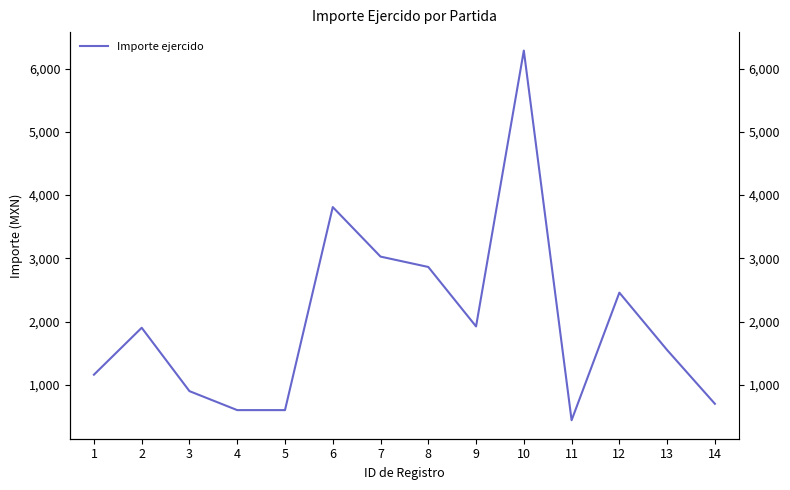

What is the value of the 10th point from the left?

6283.9